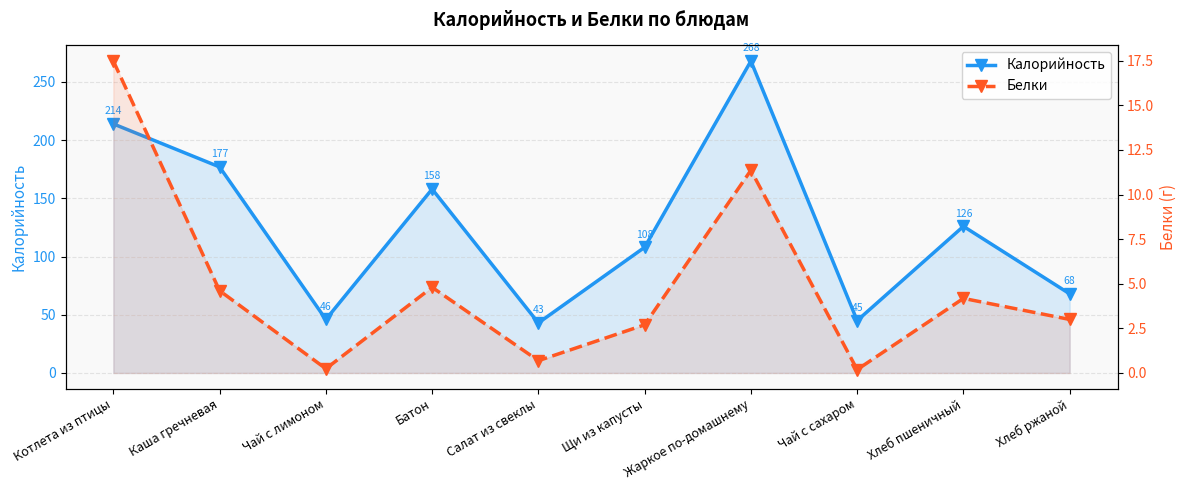

The value of Калорийность at Хлеб ржаной is 93.6. True or false?

False